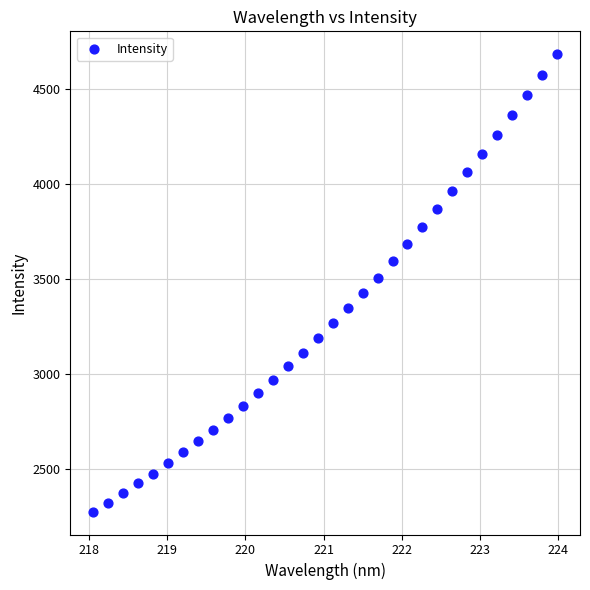

What is the range of X values (max minus min)?

5.9